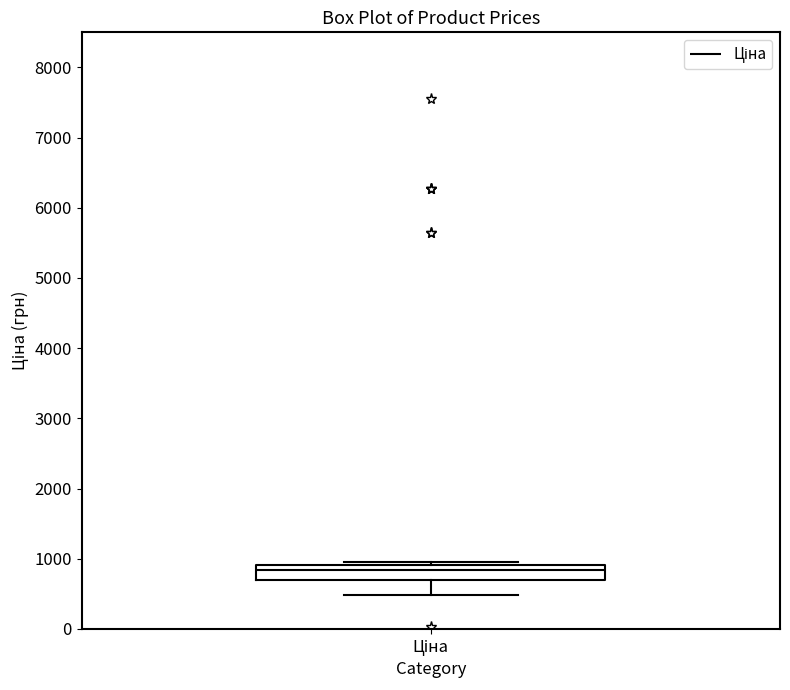

Where does the median line of the box for Ціна sit on the y-axis? The values are not printed on the chart, so give them approximately, as read against the axis.

800